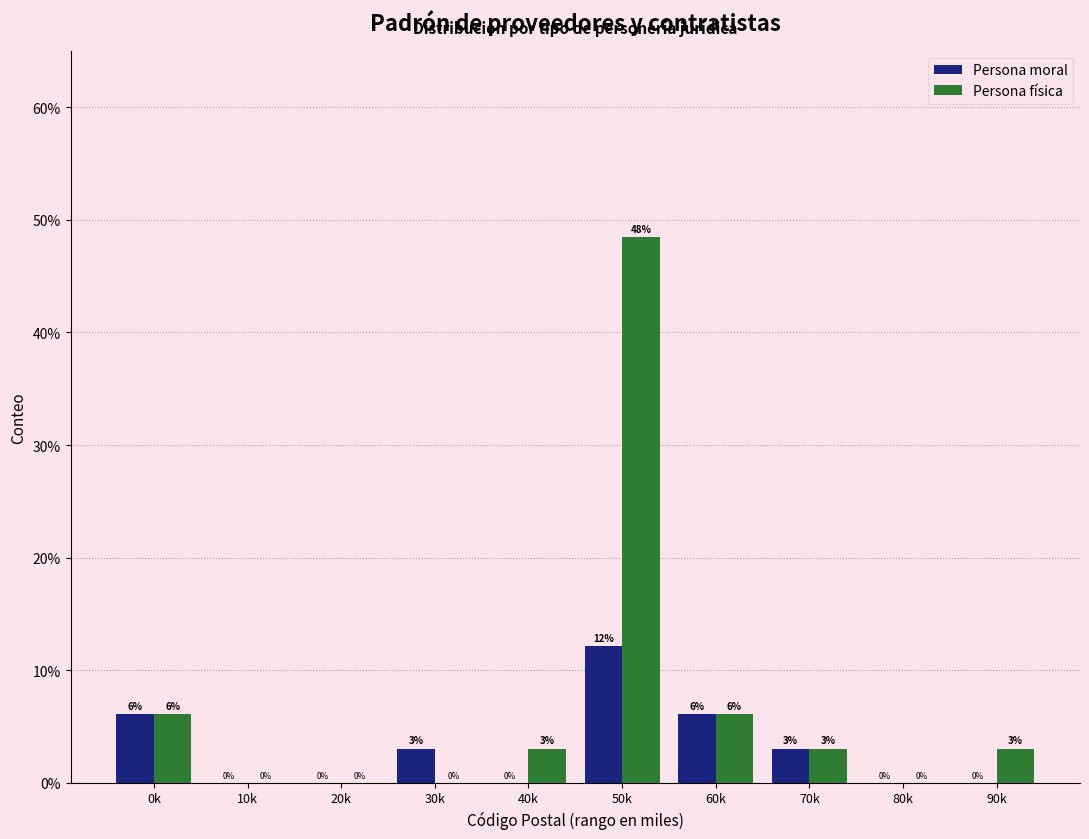

Which category has the highest value across all series?

50k